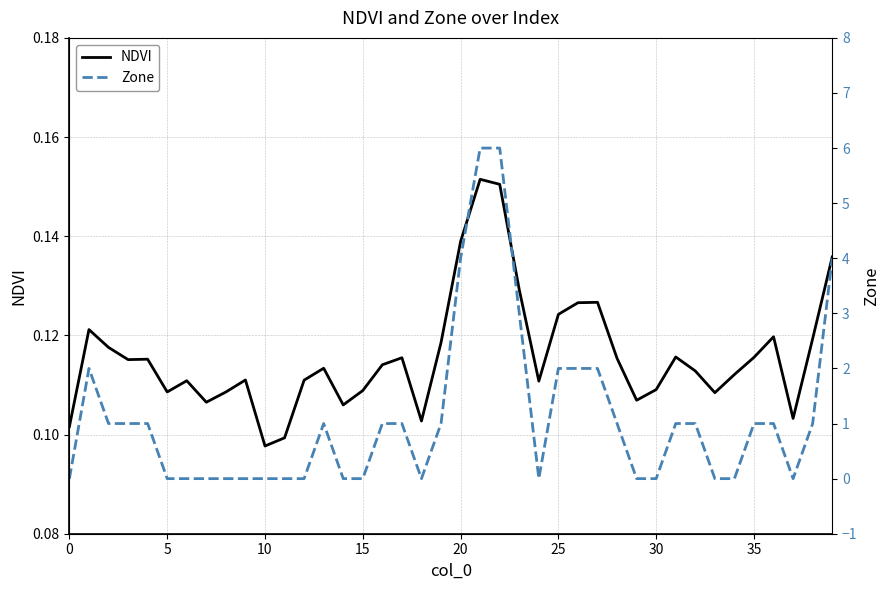

True or false: Zone and NDVI intersect in this chart.

True